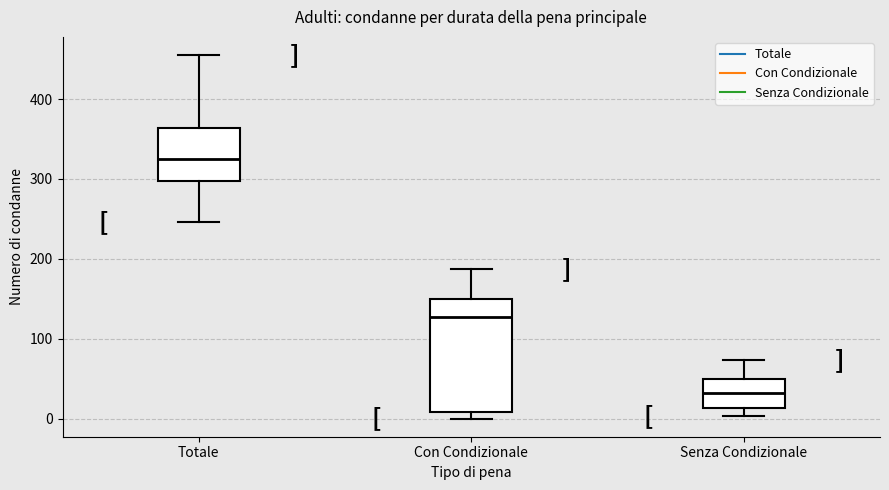

Reading left to right, transcribe this box plot: for each box, give where its median line is, the range the box spans, and where its two whiskers end, as read against the y-axis. The values are not printed on the chart, so give them approximately, as read against the axis.

Totale: median 330, box 300 to 360, whiskers 250 to 460
Con Condizionale: median 130, box 10 to 150, whiskers 0 to 190
Senza Condizionale: median 30, box 10 to 50, whiskers 0 to 70